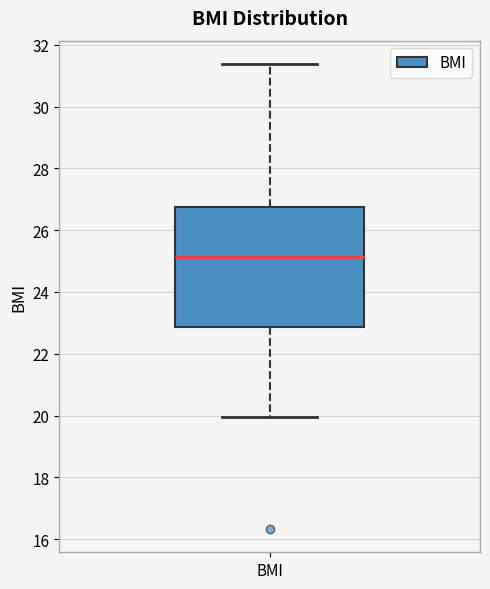

Where does the upper whisker of the box for BMI end on the y-axis? The values are not printed on the chart, so give them approximately, as read against the axis.

31.4